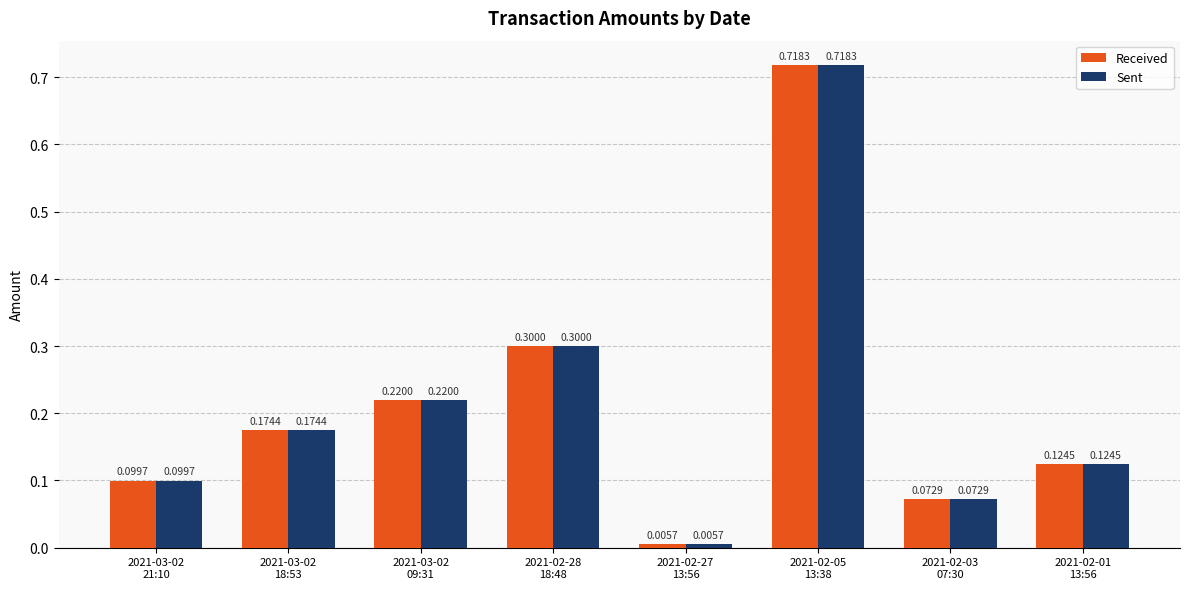

What is the label of the 4th bar from the right?

2021-02-27
13:56